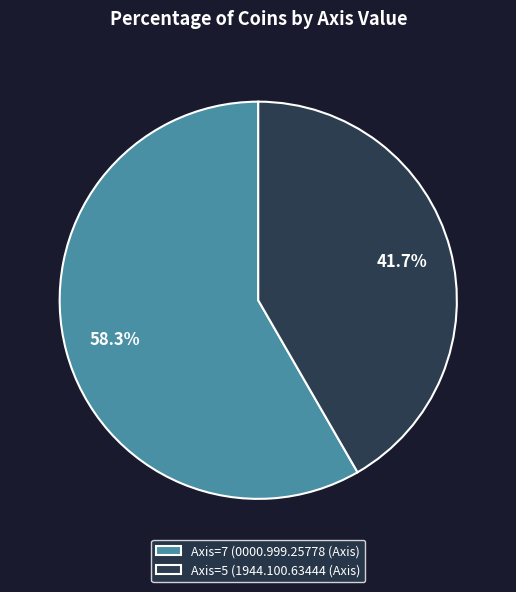

Which slice is the smallest?

Axis=5 (1944.100.63444 (Axis)